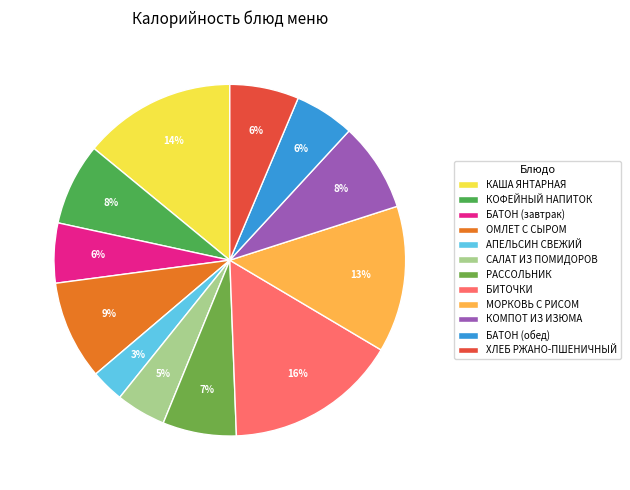

What percentage is the МОРКОВЬ С РИСОМ slice, to the nearest percent?

13%